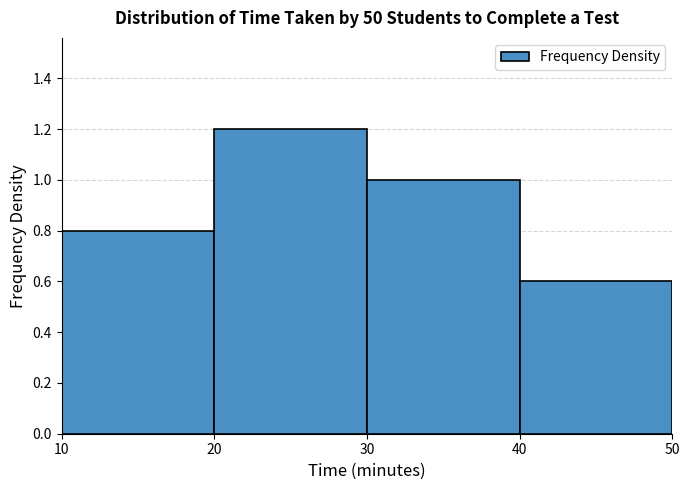

Reading left to right, list every bar in this chart as the range it spans on the x-axis followed by its height. The values are not printed on the chart, so give them approximately, as read against the axis.

10 to 20: 0.8
20 to 30: 1.2
30 to 40: 1.0
40 to 50: 0.6